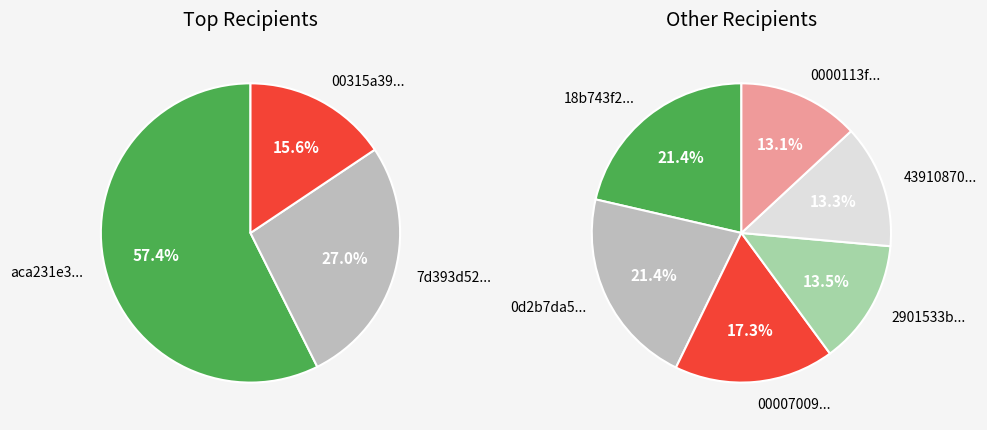

Is it true that 7d393d5255ee4929 is 18% of the pie?

False